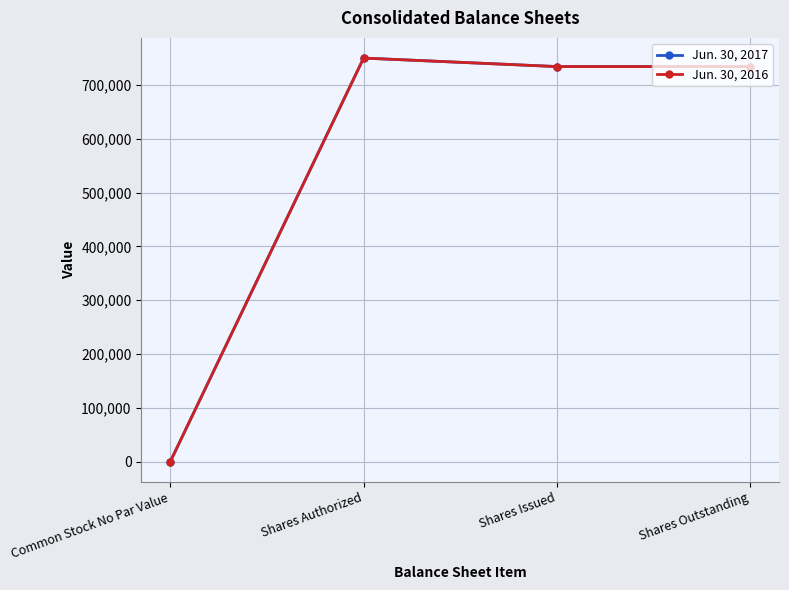

Reading left to right, transcribe all the data shown in this chart.

Jun. 30, 2017: 0	750000	734183	734183
Jun. 30, 2016: 0	750000	734183	734183